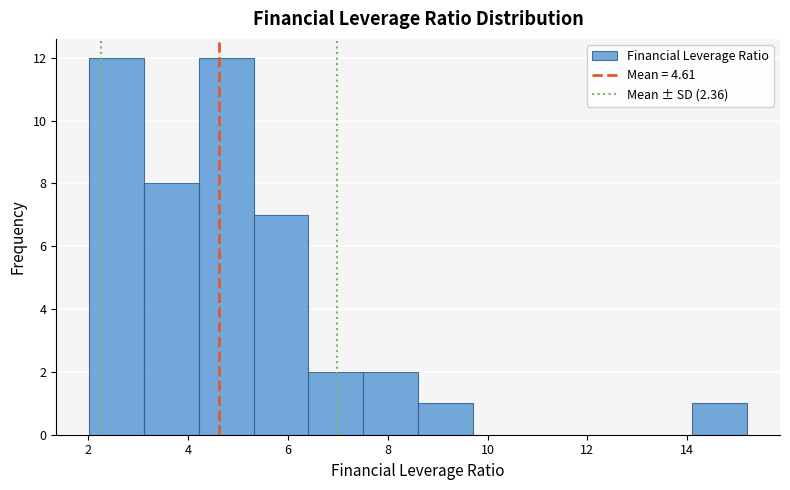

How tall is the bar that spans 2.0 to 3.2 on the x-axis? Neither the bar edges nor the heights are printed on the chart, so give them approximately, as read against the axes.

12